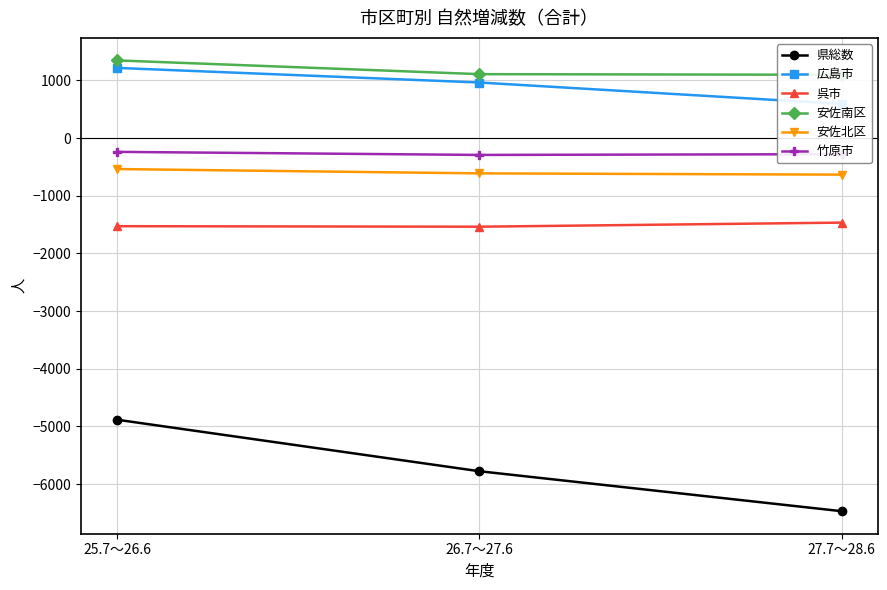

Reading right to left, what are all the values shown in this chart?

県総数: -6471	-5778	-4885
広島市: 593	964	1217
呉市: -1466	-1537	-1528
安佐南区: 1098	1109	1347
安佐北区: -634	-612	-537
竹原市: -279	-292	-239